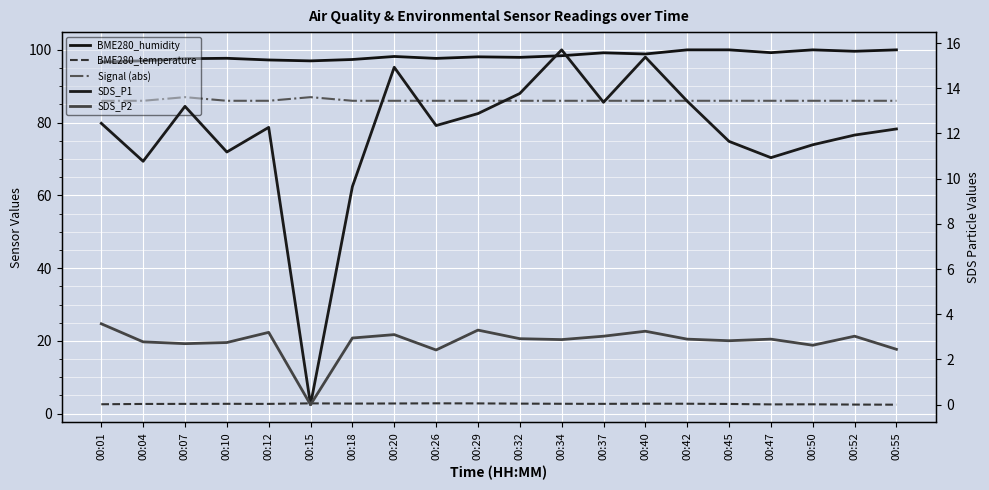

What is the approximate value of BME280_temperature at 00:01?

2.6